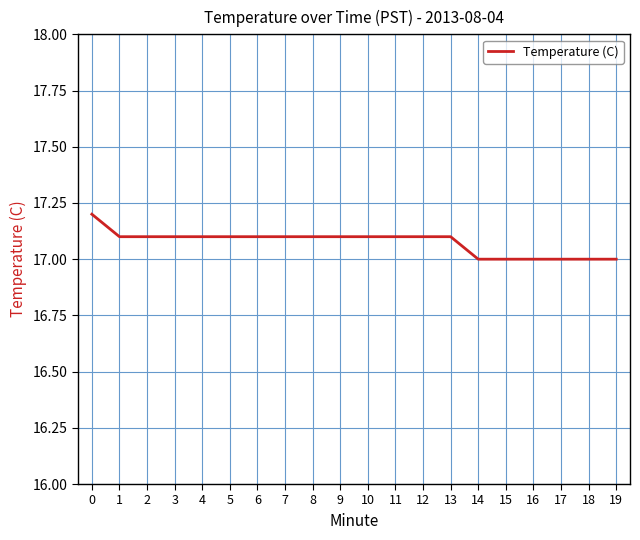

The value at 7 is 17.1. True or false?

True